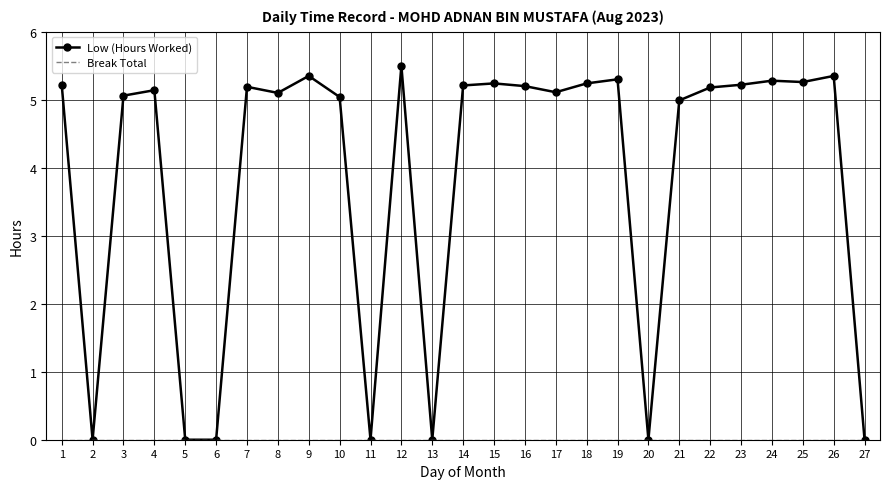

Which series has the largest total across all categories?

Low (Hours Worked)